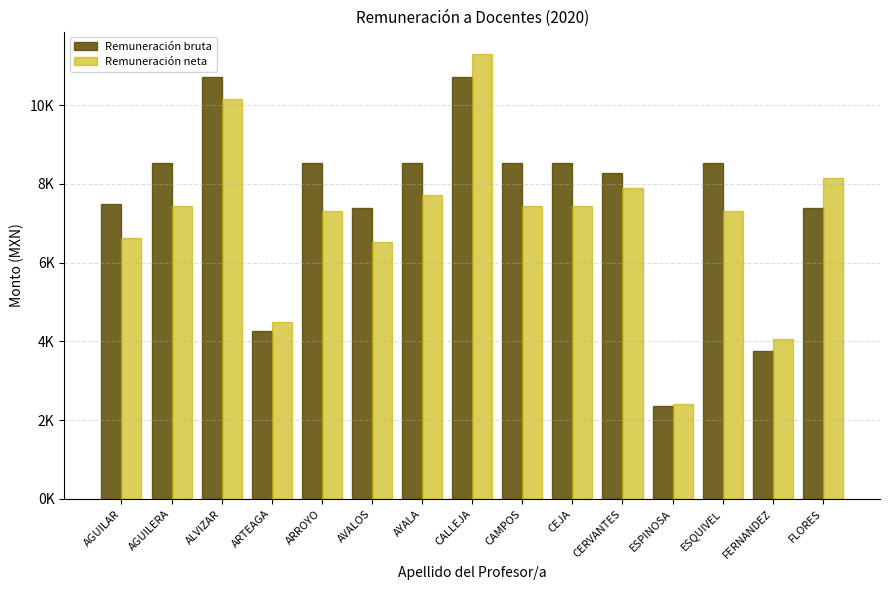

What is the average value of the Remuneración bruta series?

7574.4